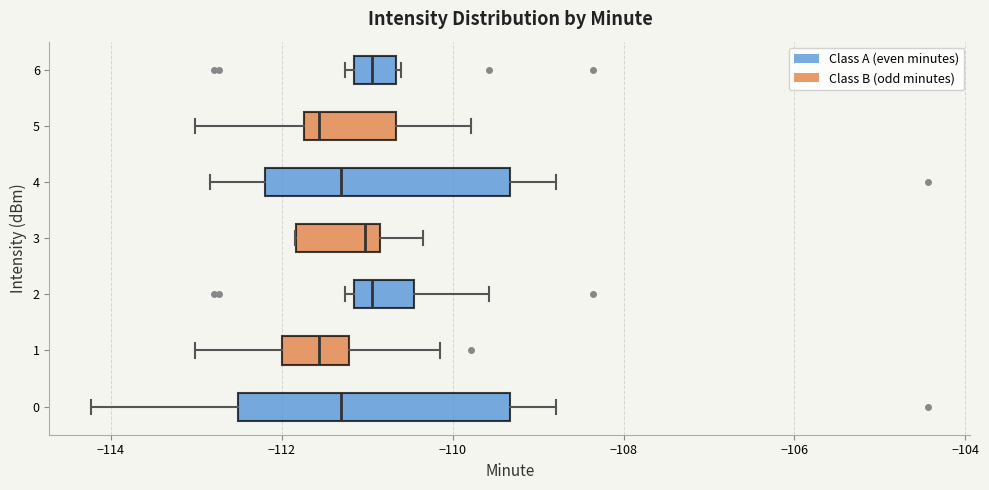

Reading bottom to top, read every box against the x-axis: the position of its median line, the range the box covers, and the ends of its whiskers. The values are not printed on the chart, so give them approximately, as read against the axis.

0: median -111.4, box -112.6 to -109.4, whiskers -114.2 to -108.8
1: median -111.6, box -112.0 to -111.2, whiskers -113.0 to -110.2
2: median -111.0, box -111.2 to -110.4, whiskers -111.2 (just left of the box's left edge) to -109.6
3: median -111.0, box -111.8 to -110.8, whiskers -111.8 to -110.4
4: median -111.4, box -112.2 to -109.4, whiskers -112.8 to -108.8
5: median -111.6, box -111.8 to -110.6, whiskers -113.0 to -109.8
6: median -111.0, box -111.2 to -110.6, whiskers -111.2 (just left of the box's left edge) to -110.6 (just right of the box's right edge)